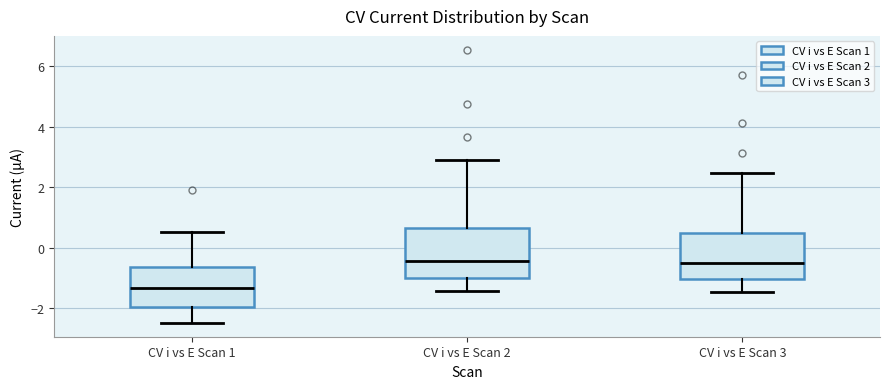

Reading left to right, read every box against the y-axis: the position of its median line, the range the box covers, and the ends of its whiskers. The values are not printed on the chart, so give them approximately, as read against the axis.

CV i vs E Scan 1: median -1.4, box -2.0 to -0.6, whiskers -2.4 to 0.6
CV i vs E Scan 2: median -0.4, box -1.0 to 0.6, whiskers -1.4 to 2.8
CV i vs E Scan 3: median -0.4, box -1.0 to 0.4, whiskers -1.4 to 2.4